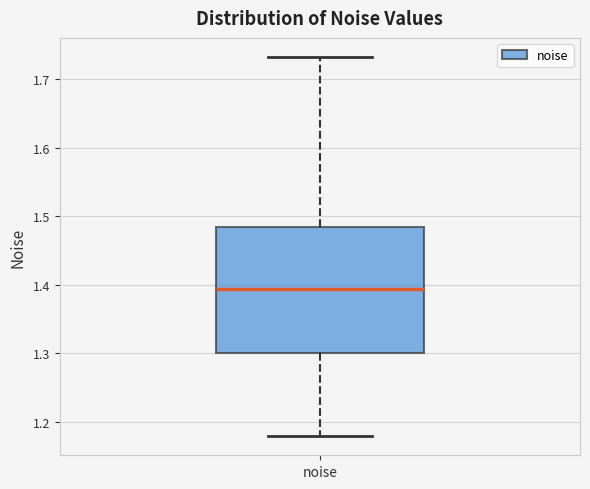

Transcribe this box plot: give where the median line is, the range the box spans, and where the two whiskers end, as read against the y-axis. The values are not printed on the chart, so give them approximately, as read against the axis.

median 1.39, box 1.30 to 1.48, whiskers 1.18 to 1.73